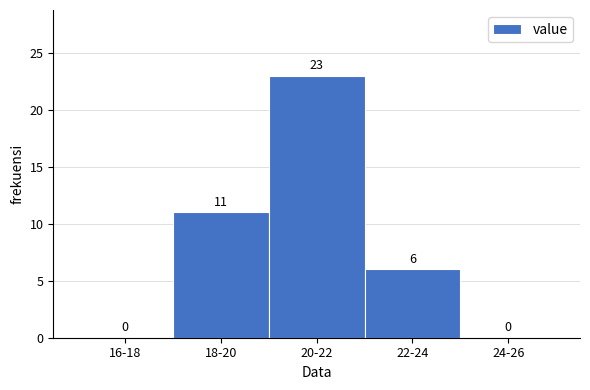

Reading left to right, extract all data points from this chart.

16-18=0	18-20=11	20-22=23	22-24=6	24-26=0